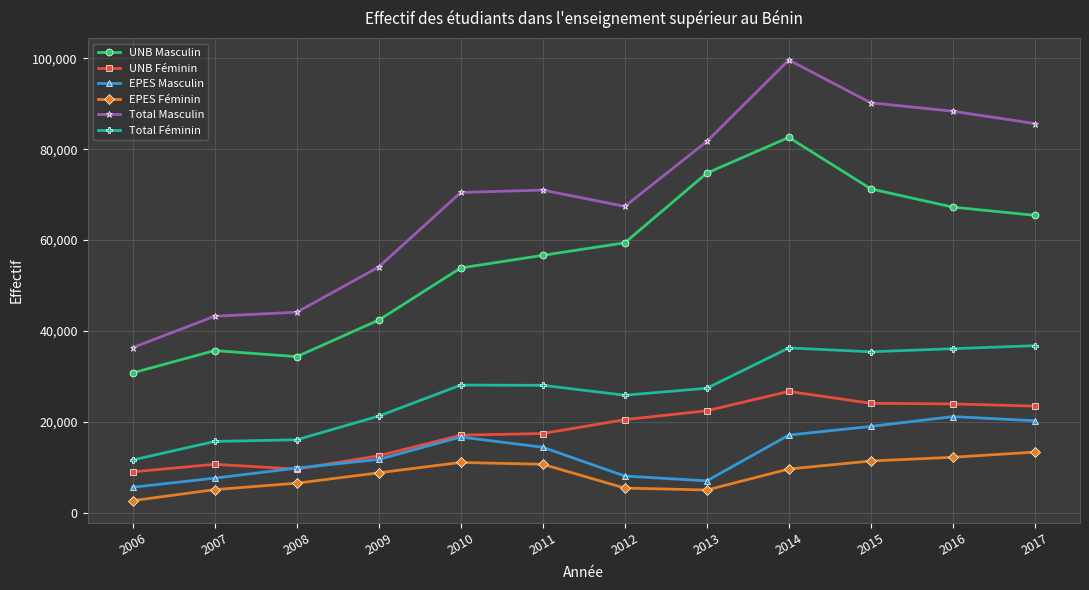

How many data points in Total Féminin are less than 28007?

6